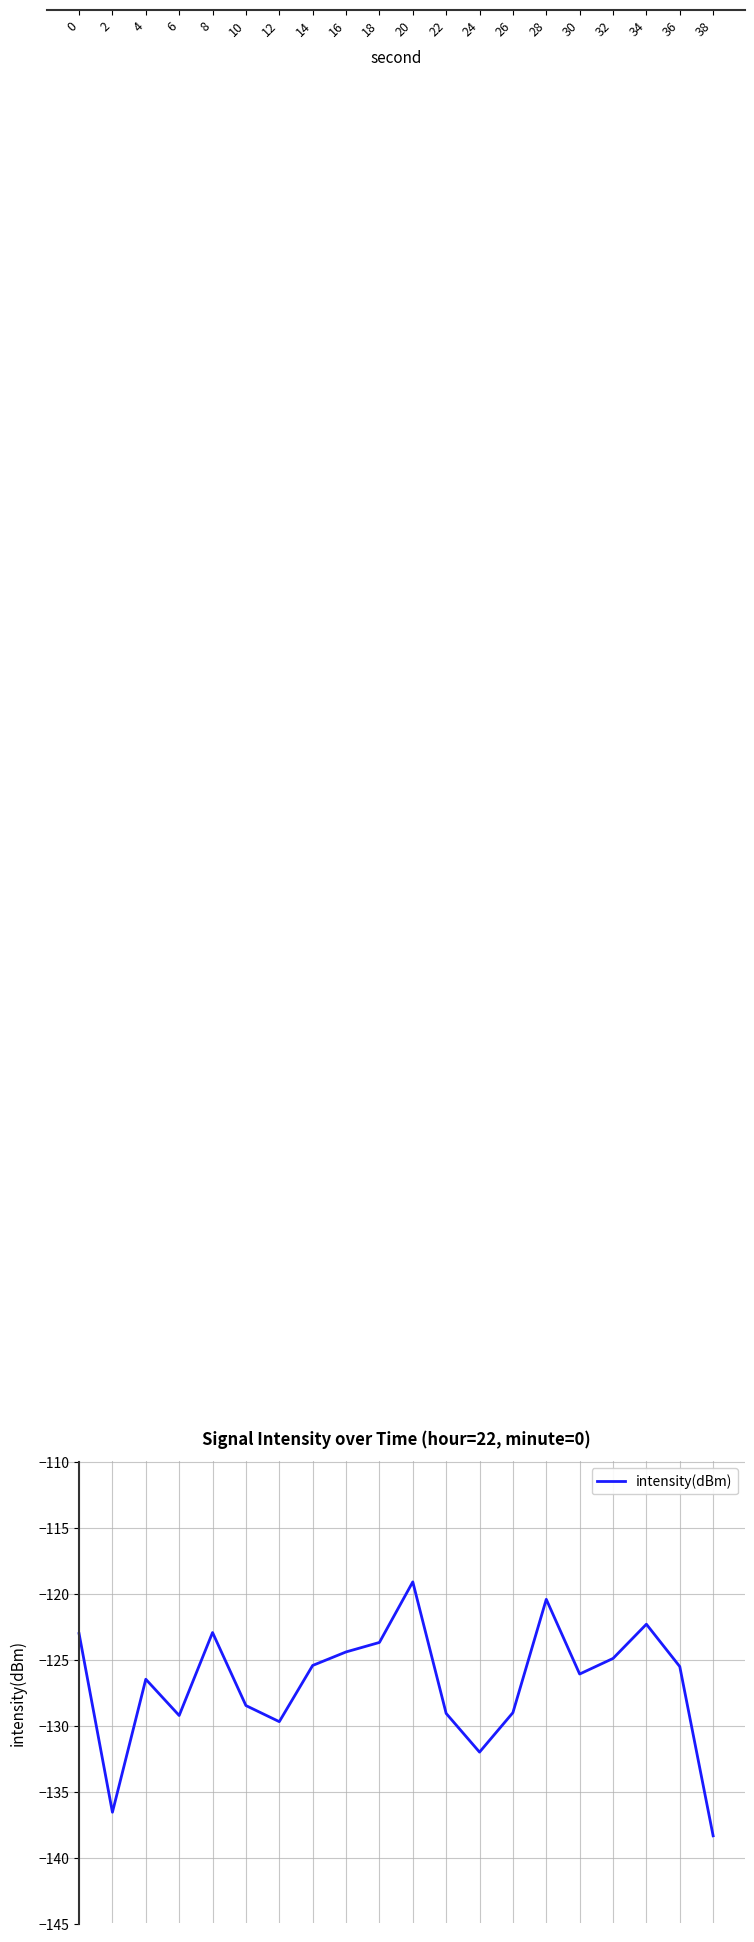

What is the approximate value at 22?

-129.1